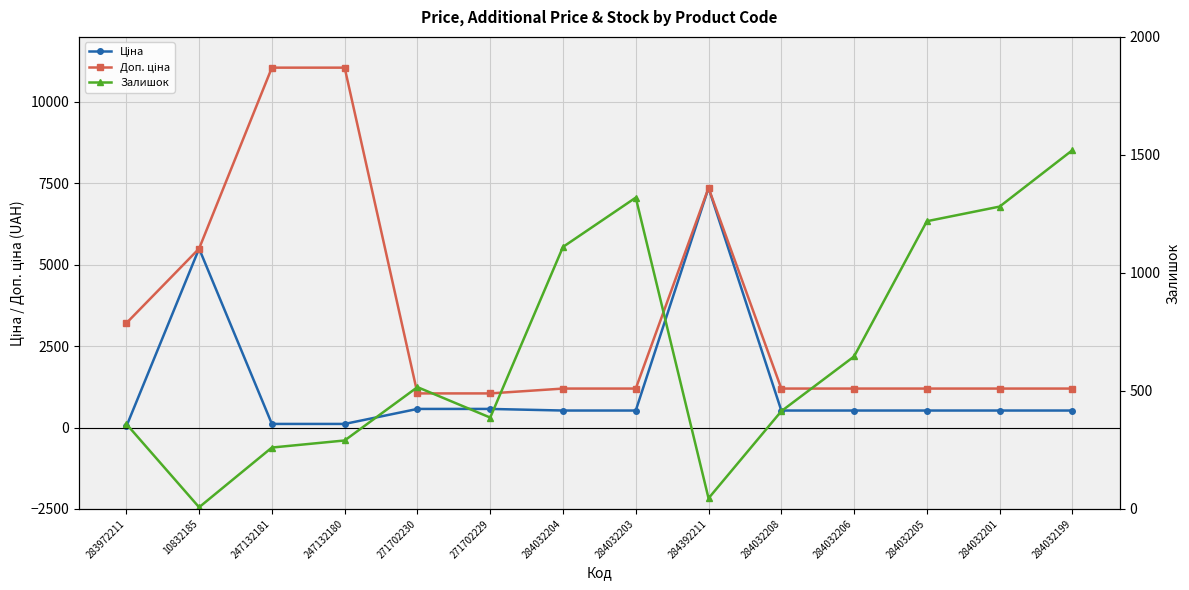

At which label is Ціна closest to 3696?

10832185